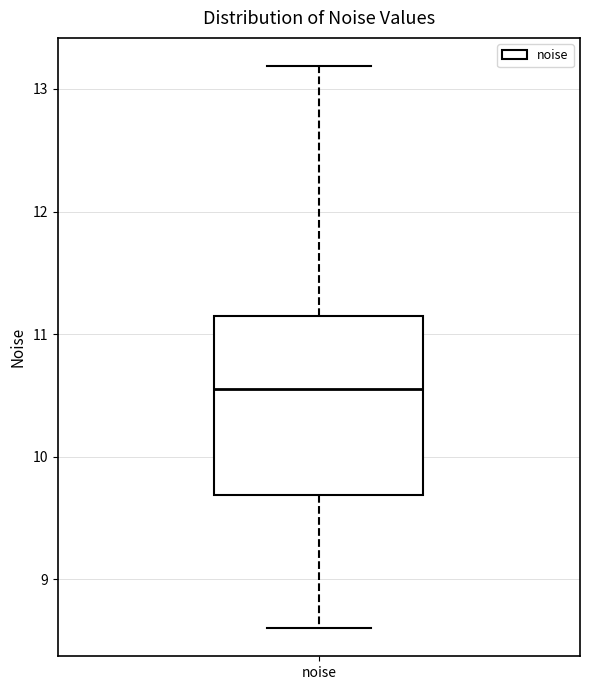

Read this box plot against the y-axis: the position of the median line, the range covered by the box, and the ends of both whiskers. The values are not printed on the chart, so give them approximately, as read against the axis.

median 10.6, box 9.7 to 11.1, whiskers 8.6 to 13.2